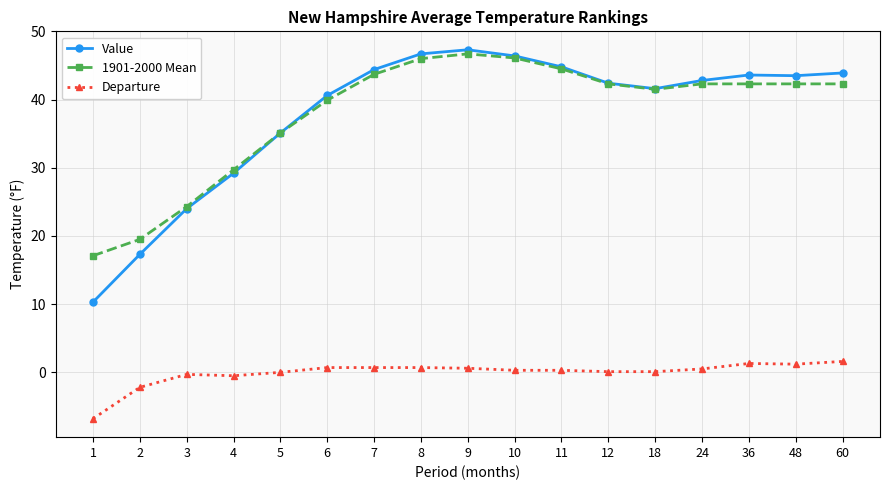

What are all the series names shown in the legend?

Value, 1901-2000 Mean, Departure